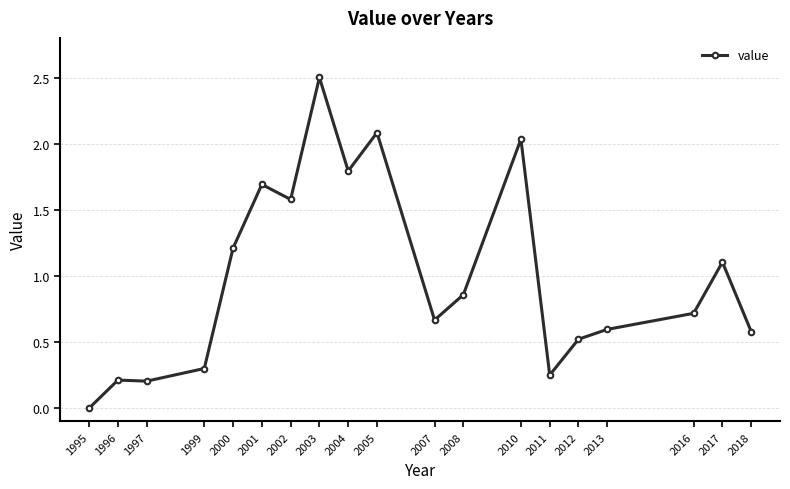

How many data points are above 0?

18